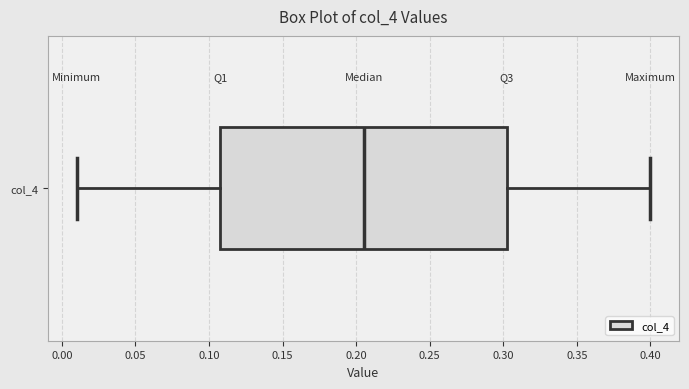

Where is the right edge of the box for col_4 on the x-axis? The values are not printed on the chart, so give them approximately, as read against the axis.

0.305